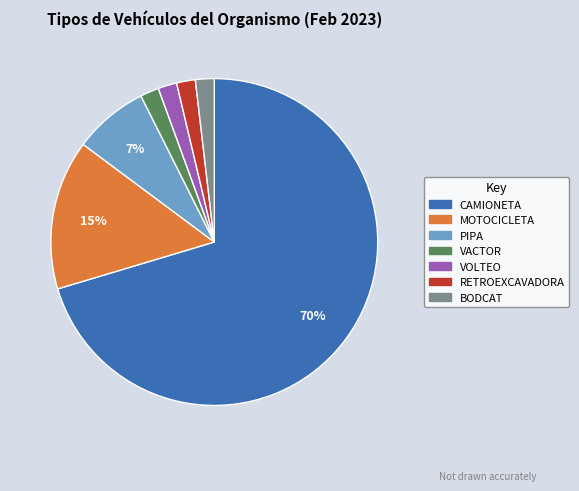

Which has a higher value, VACTOR or PIPA?

PIPA